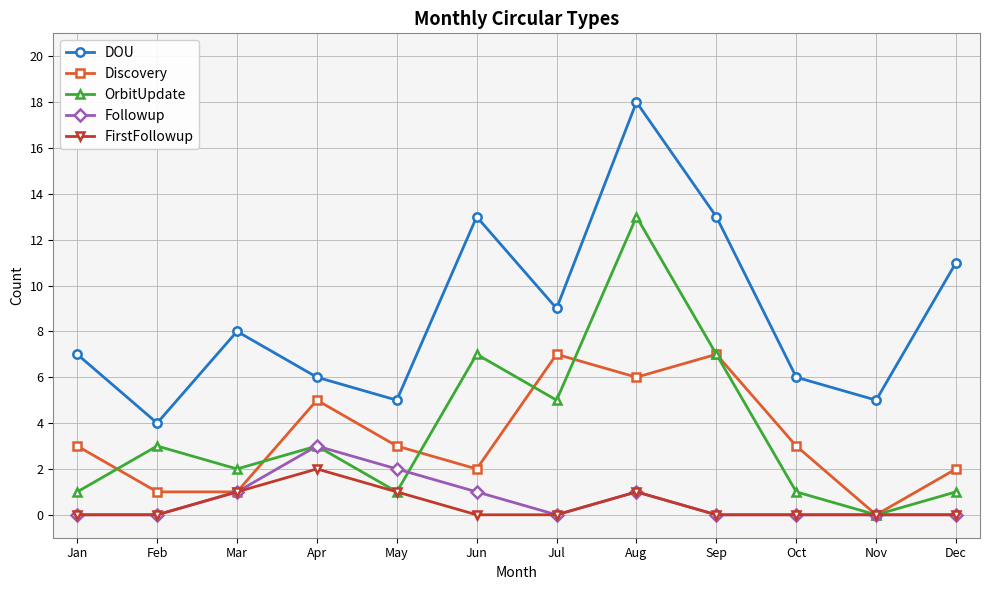

How many interior local valleys does the OrbitUpdate series have?

4